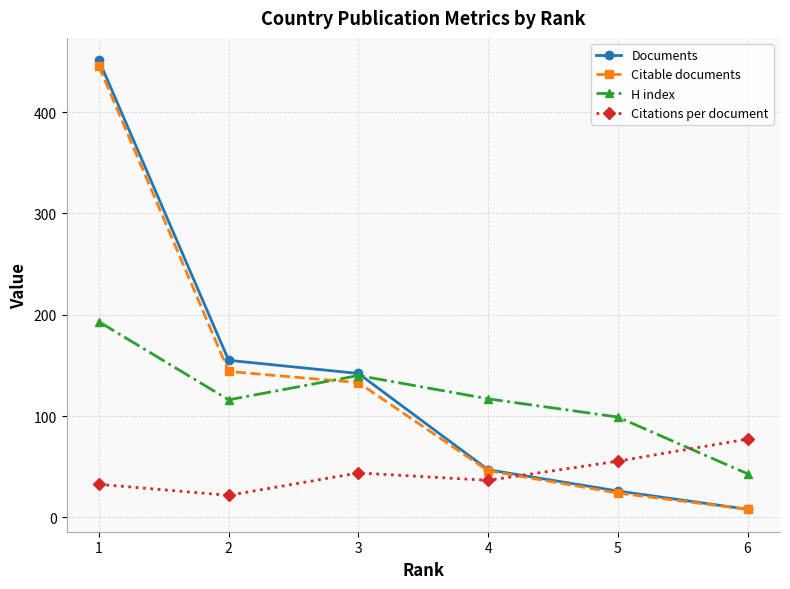

What is the difference between the maximum and second lowest values in the Documents series?

425.0